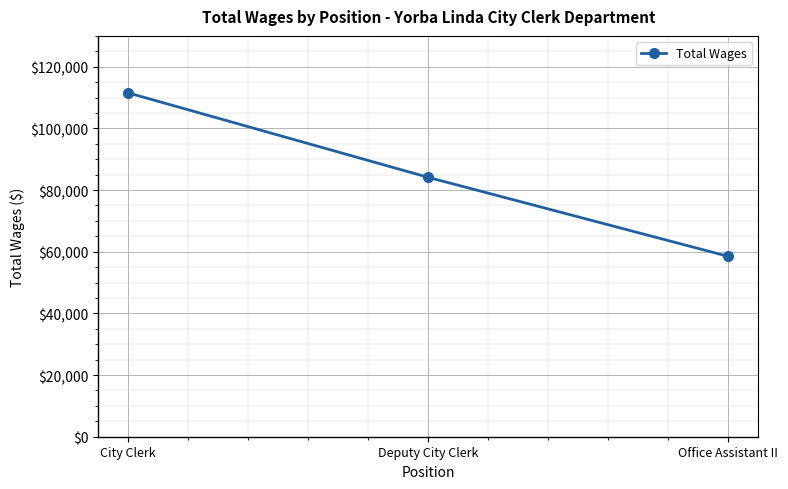

Where is the data nearest to the value 84999?

Deputy City Clerk